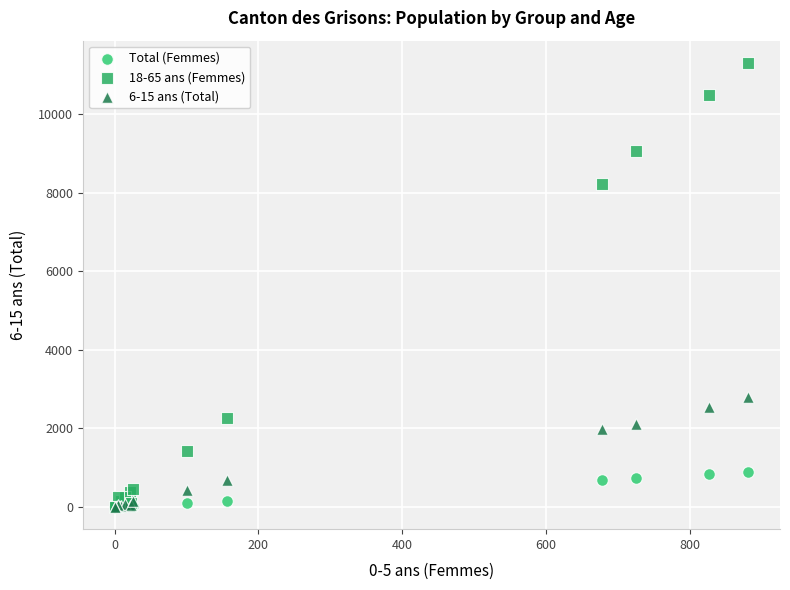

Across all series, what Y value is closest to 5649?

8224